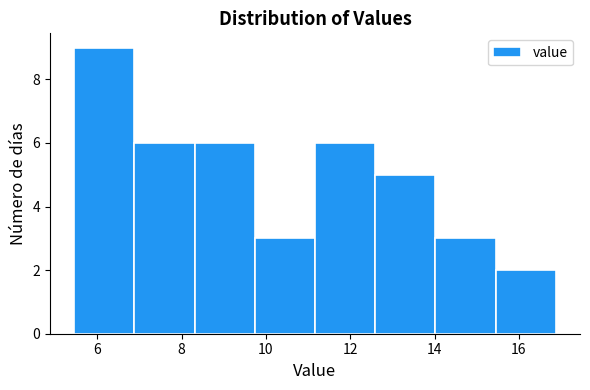

Which range on the x-axis has the tallest bar?

5.4 to 6.8